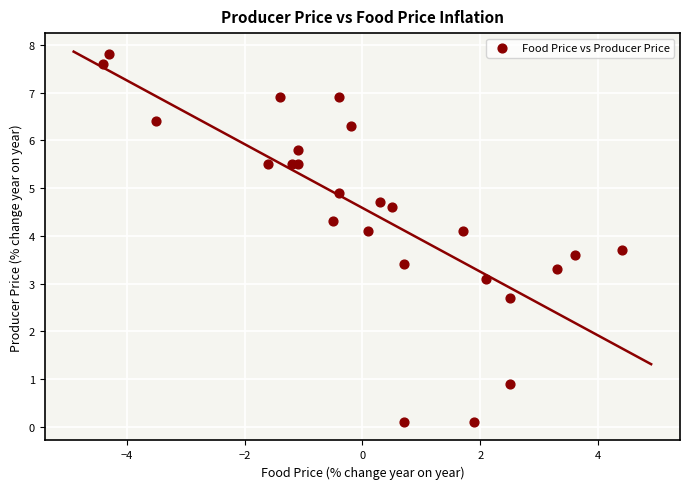

What Y value in the scatter plot is closest to 3?

3.1